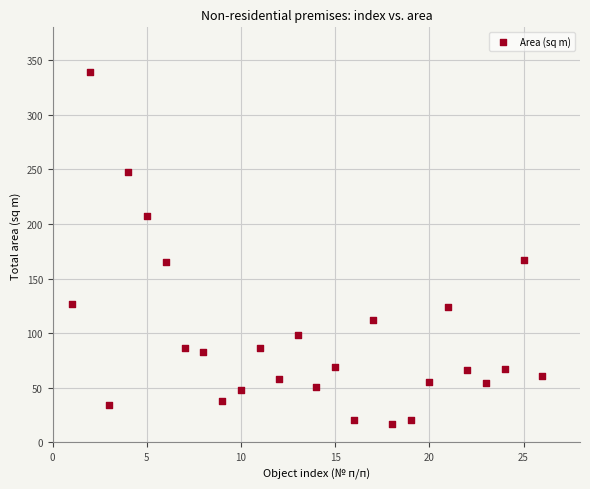

What is the range of Y values (max minus min)?

321.8